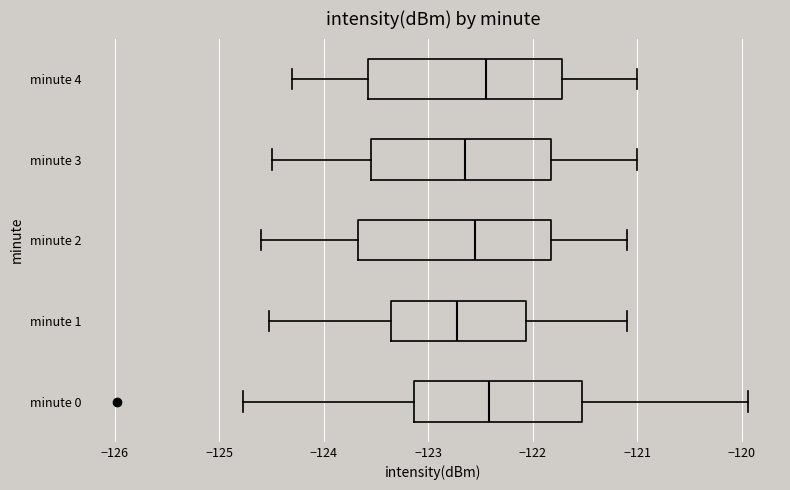

Where is the right edge of the box for minute 0 on the x-axis? The values are not printed on the chart, so give them approximately, as read against the axis.

-121.5